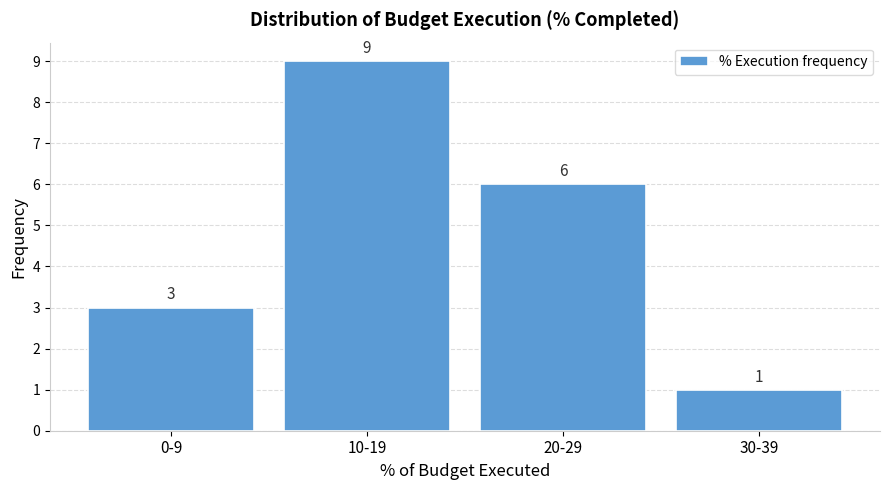

Reading left to right, what are all the values shown in this chart?

3	9	6	1